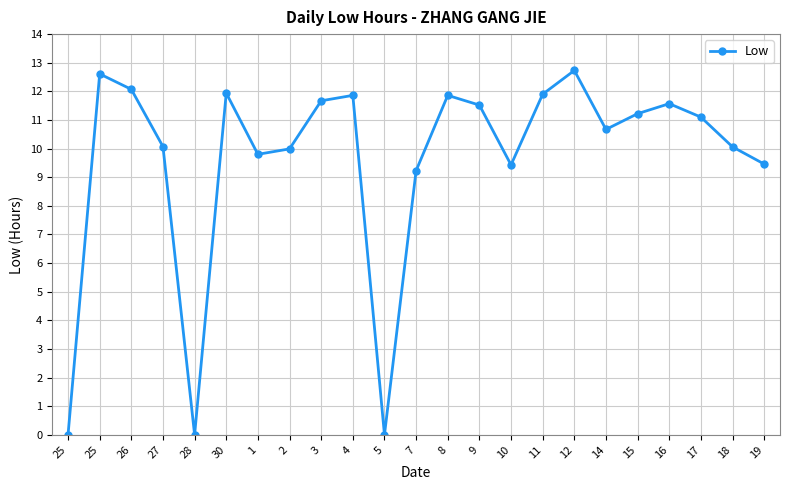

True or false: the data has more than 1 interior local peaks.

True